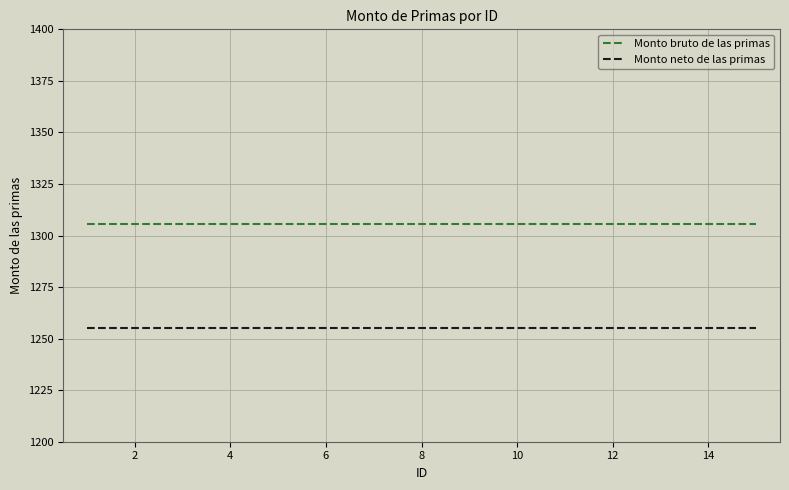

Which series has the largest total across all categories?

Monto bruto de las primas